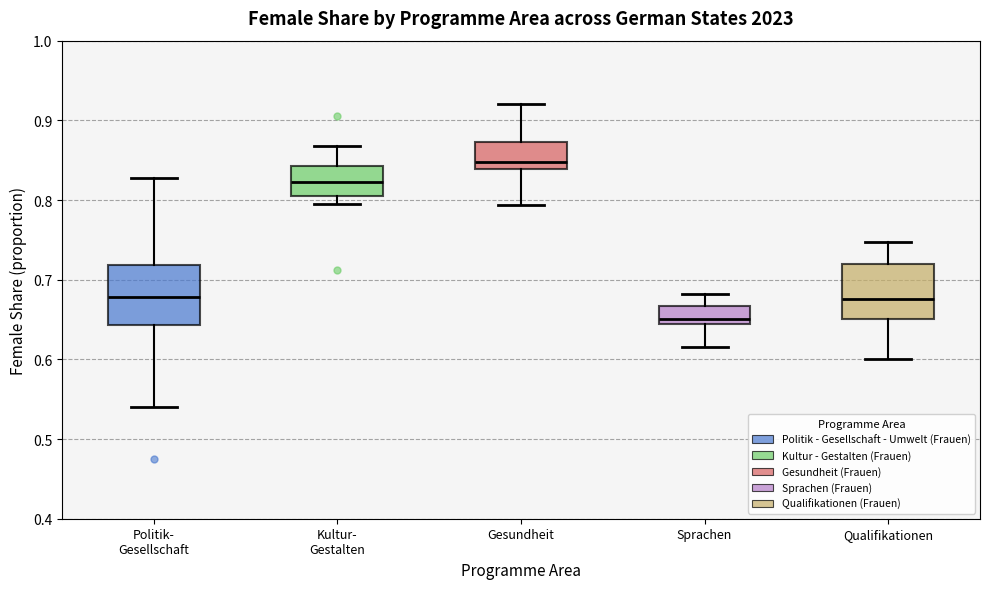

Reading left to right, read every box against the y-axis: the position of its median line, the range the box covers, and the ends of its whiskers. The values are not printed on the chart, so give them approximately, as read against the axis.

Politik- Gesellschaft: median 0.68, box 0.64 to 0.72, whiskers 0.54 to 0.83
Kultur- Gestalten: median 0.82, box 0.81 to 0.84, whiskers 0.80 to 0.87
Gesundheit: median 0.85, box 0.84 to 0.87, whiskers 0.79 to 0.92
Sprachen: median 0.65, box 0.64 to 0.67, whiskers 0.62 to 0.68
Qualifikationen: median 0.68, box 0.65 to 0.72, whiskers 0.60 to 0.75